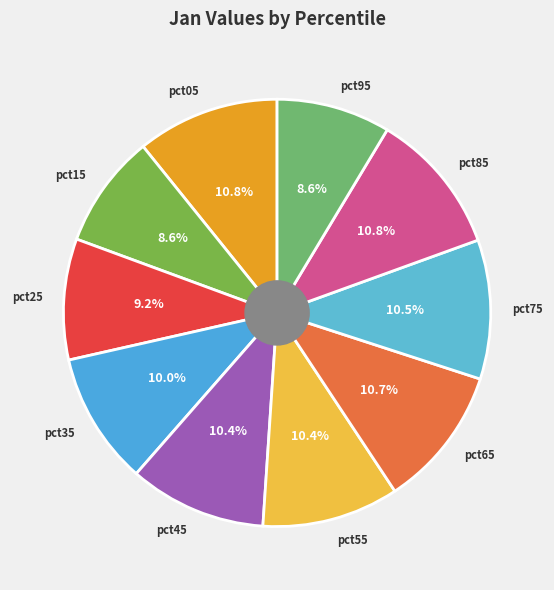

Combined, do pct05 and pct35 account for over 50%?

No